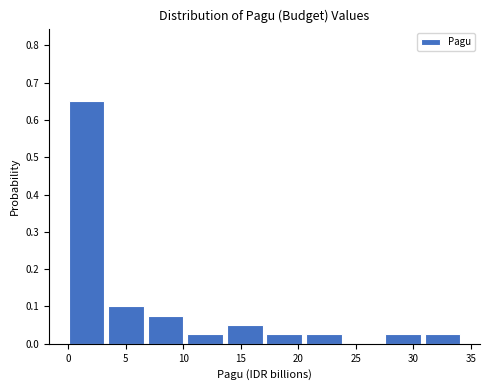

How tall is the bar that spans 0.0 to 3.5 on the x-axis? Neither the bar edges nor the heights are printed on the chart, so give them approximately, as read against the axes.

0.65